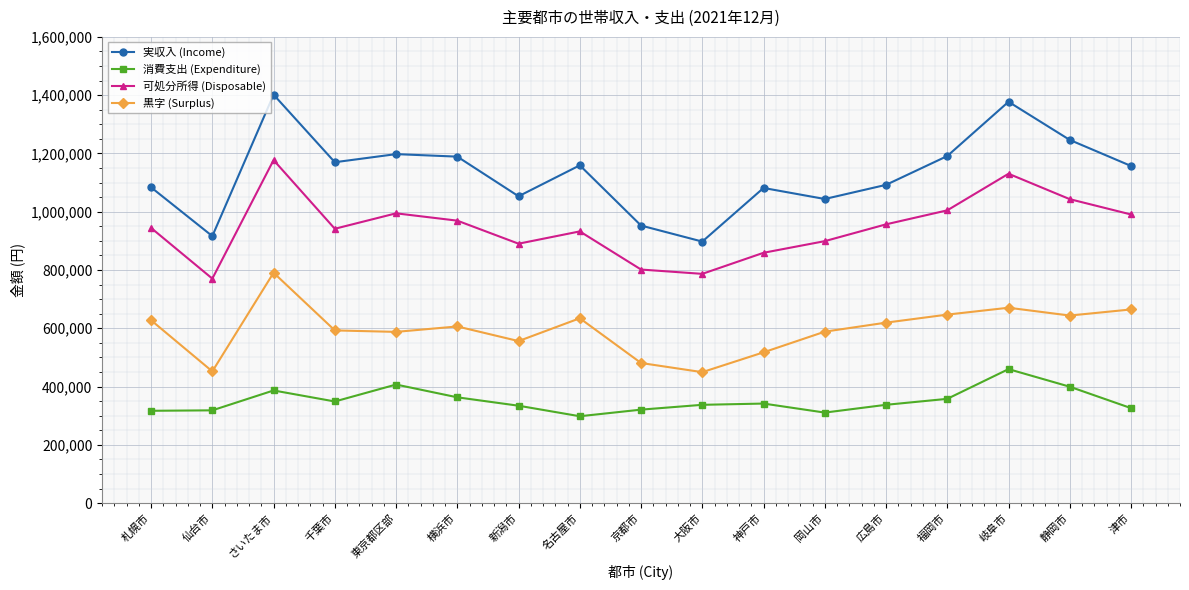

True or false: 実収入 (Income) and 可処分所得 (Disposable) intersect in this chart.

False